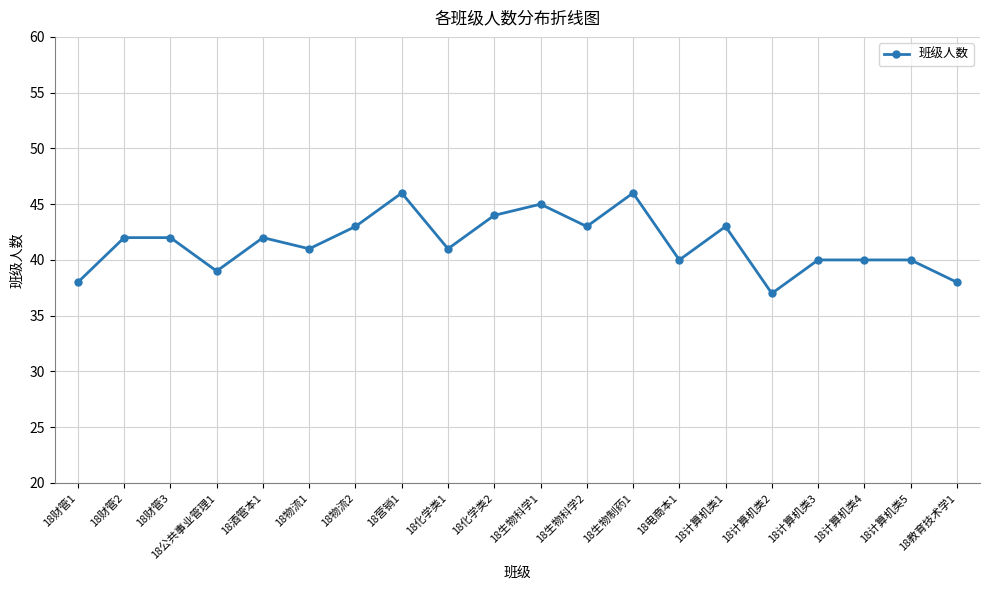

How many series are shown in this chart?

1